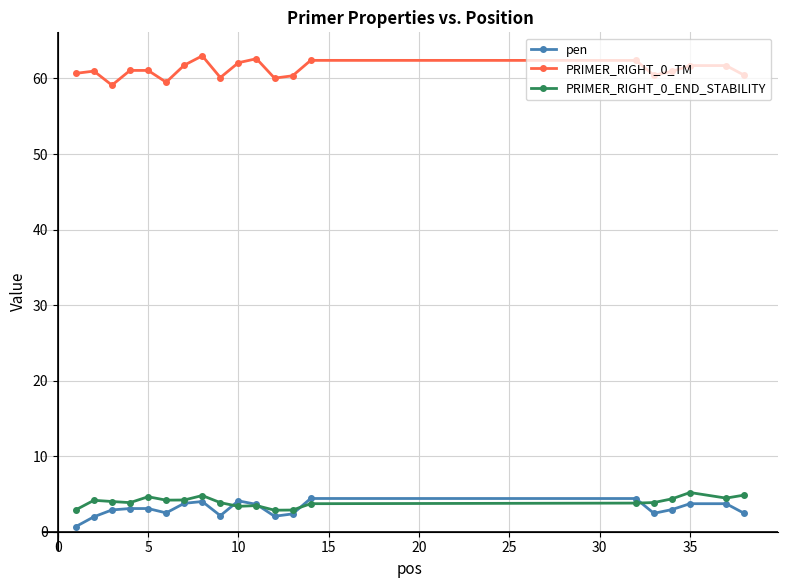

What is the value of the PRIMER_RIGHT_0_END_STABILITY point at the 1st from the left?

2.9